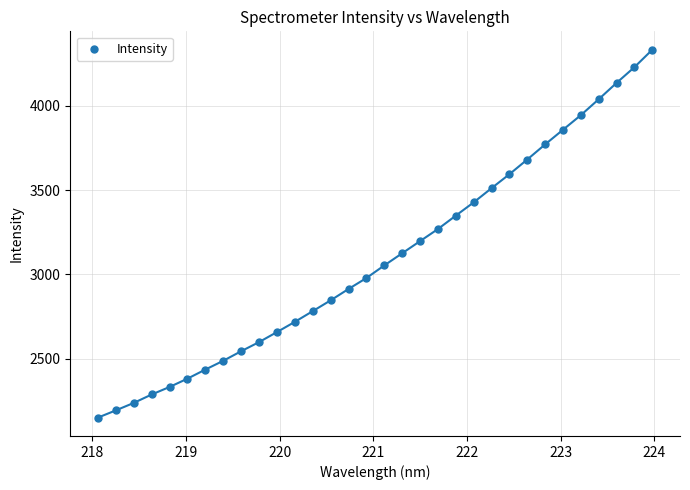

What is the range of X values (max minus min)?

5.9